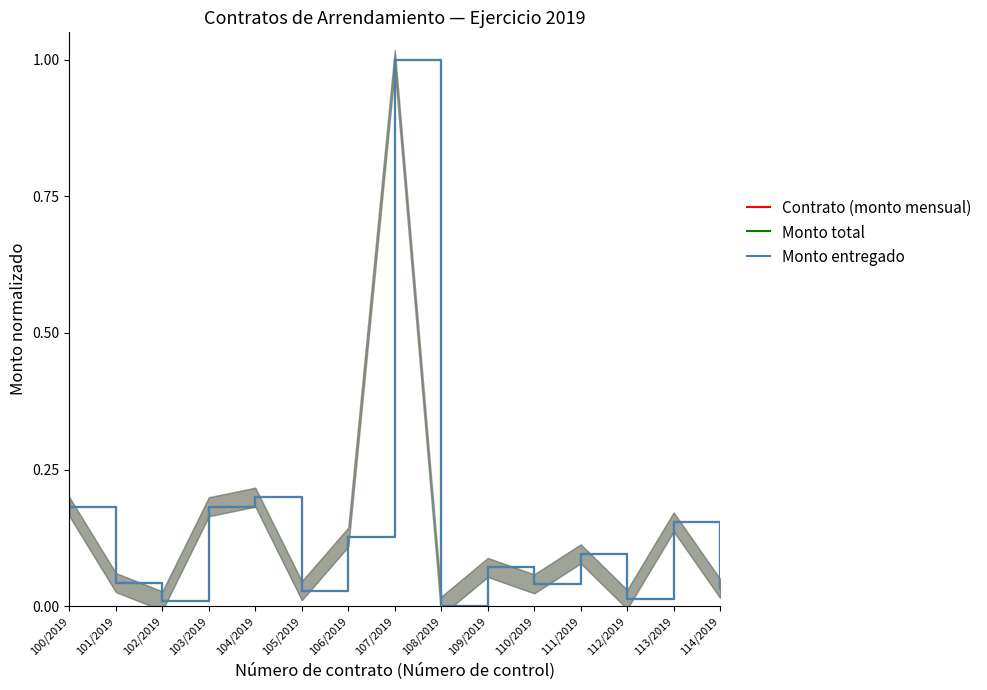

What is the label of the 6th point from the right?

109/2019